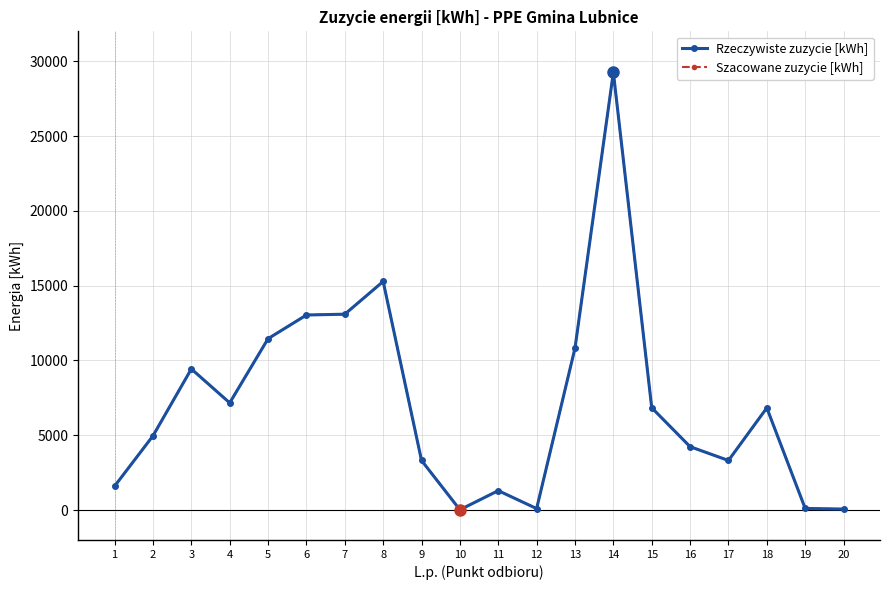

Does the chart have visible grid lines?

Yes